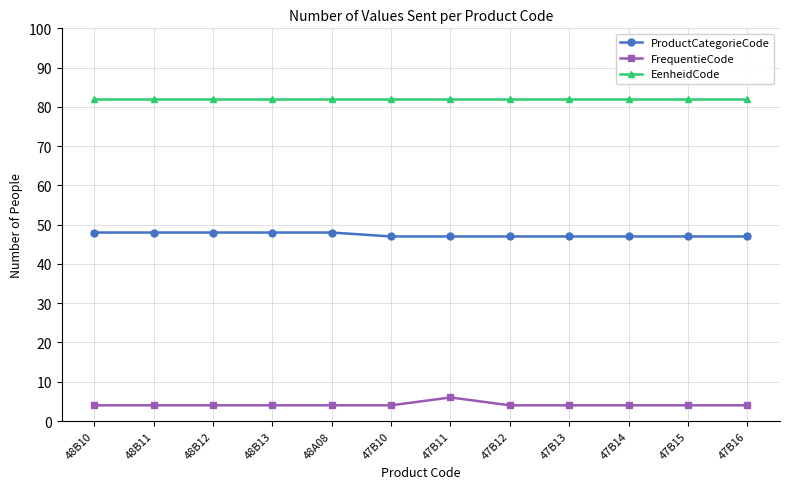

True or false: FrequentieCode and ProductCategorieCode cross at least once.

False